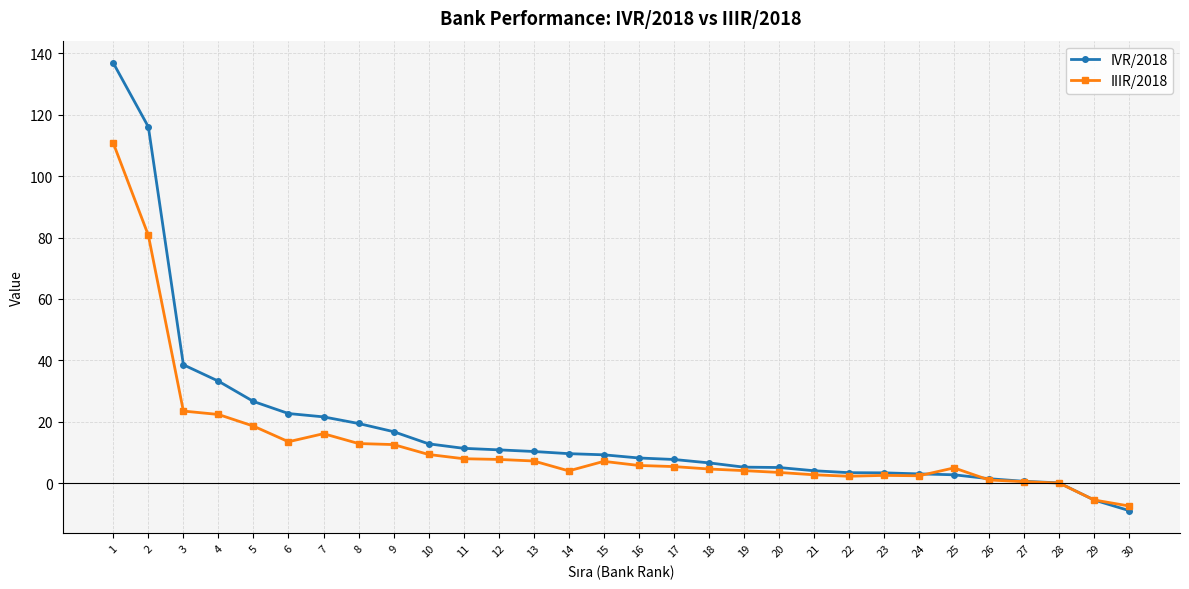

Which category has the lowest value in the IIIR/2018 series?

30